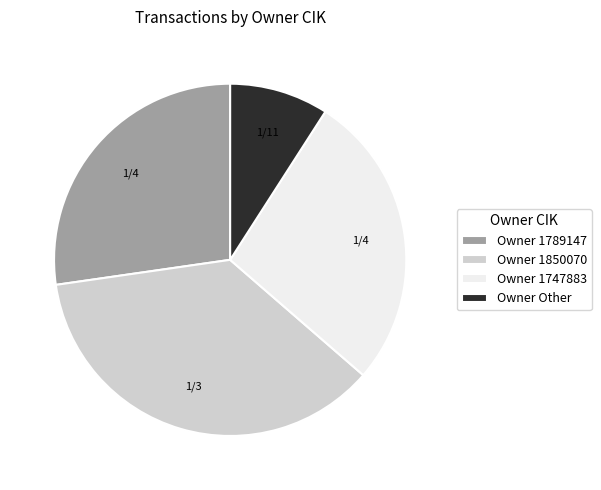

Combined, do Owner Other and Owner 1789147 account for over 50%?

No